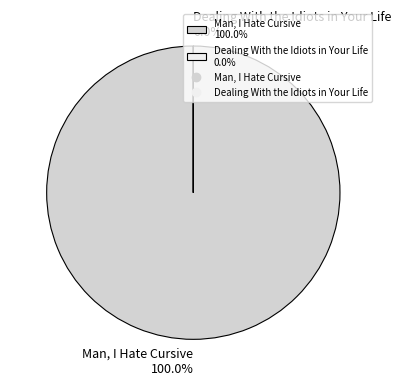

What percentage do Dealing With the Idiots in Your Life and Man, I Hate Cursive together represent?

100.0%